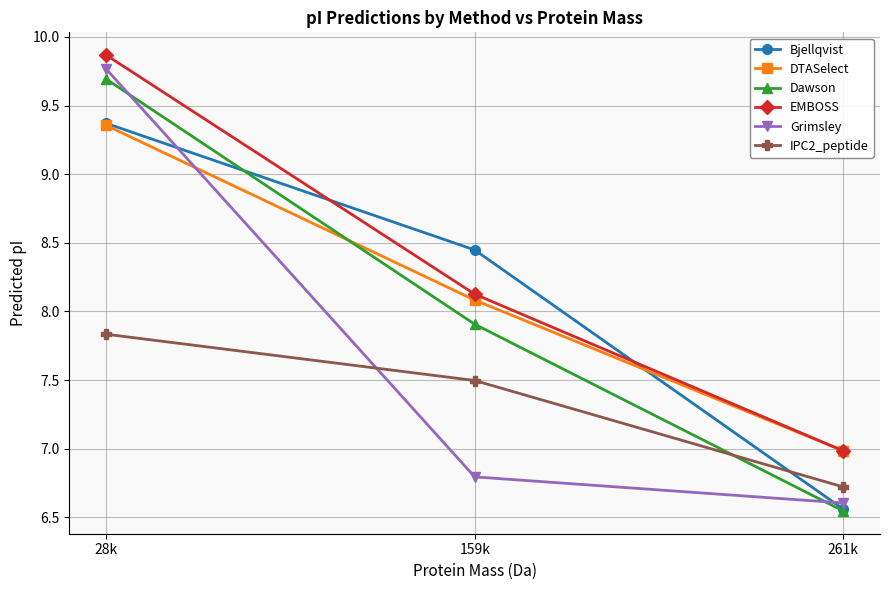

What is the difference between the highest and lowest values at 159k?

1.7